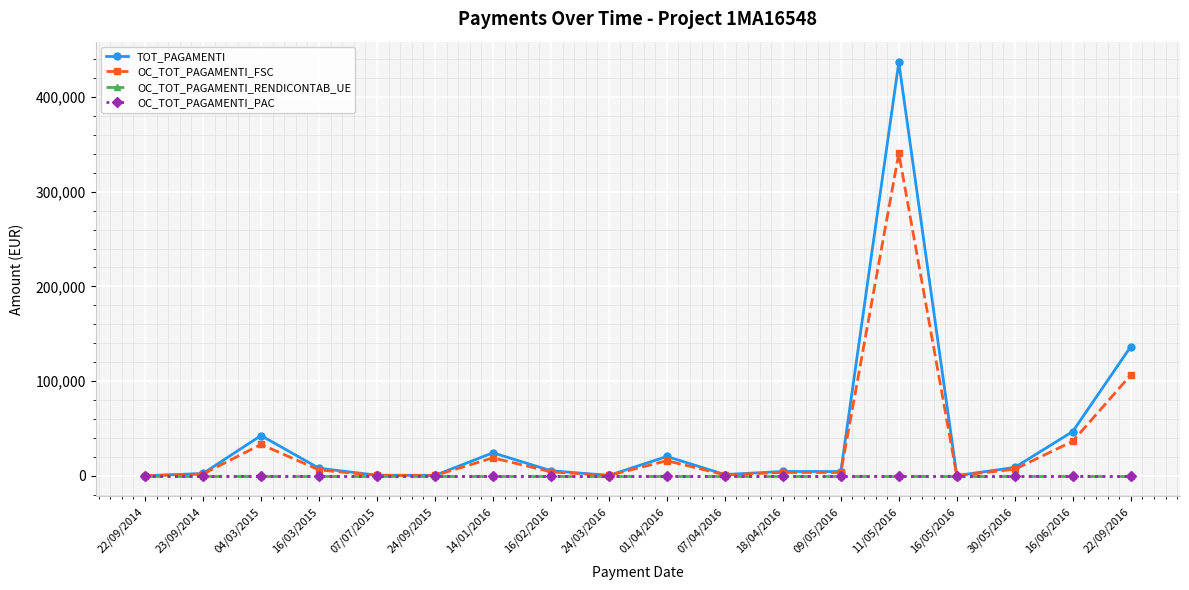

Does the chart have visible grid lines?

Yes